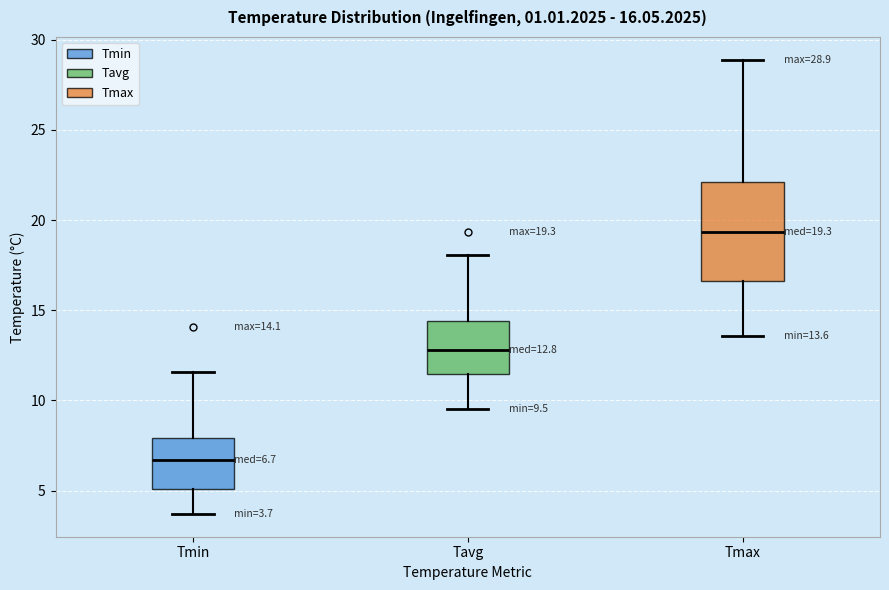

Comparing the boxes themselves (not the whiskers), which one is the tallest?

Tmax